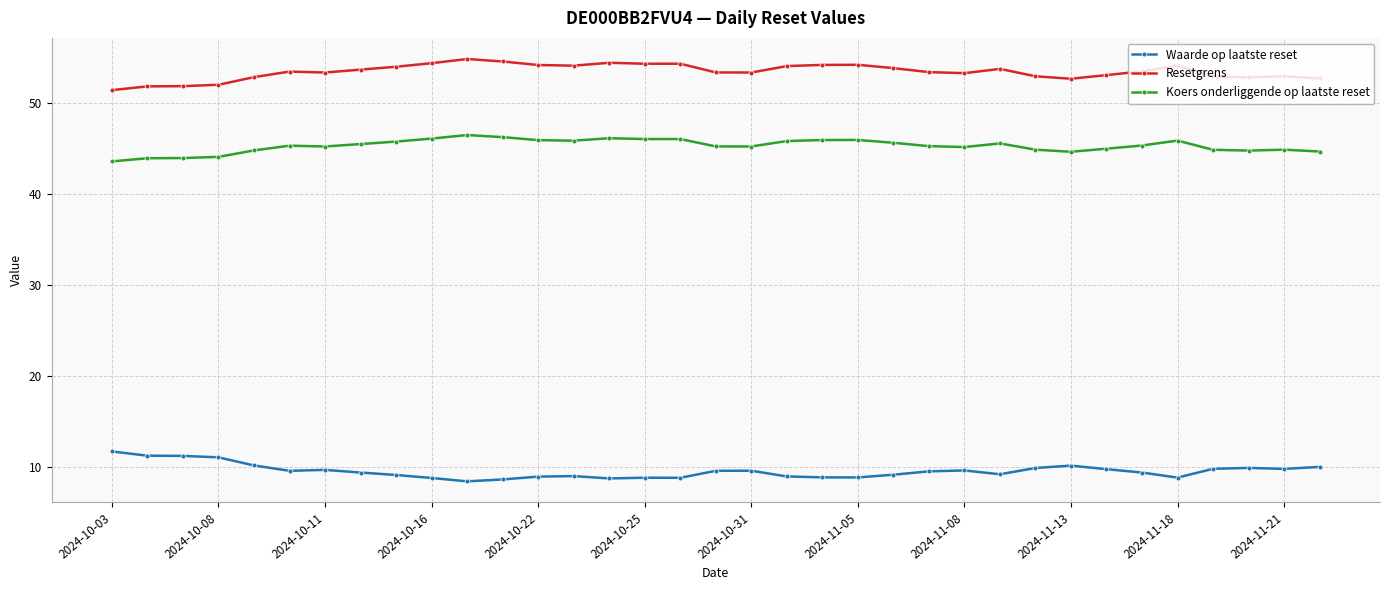

What is the difference between the second highest and minimum values in the Waarde op laatste reset series?

2.8